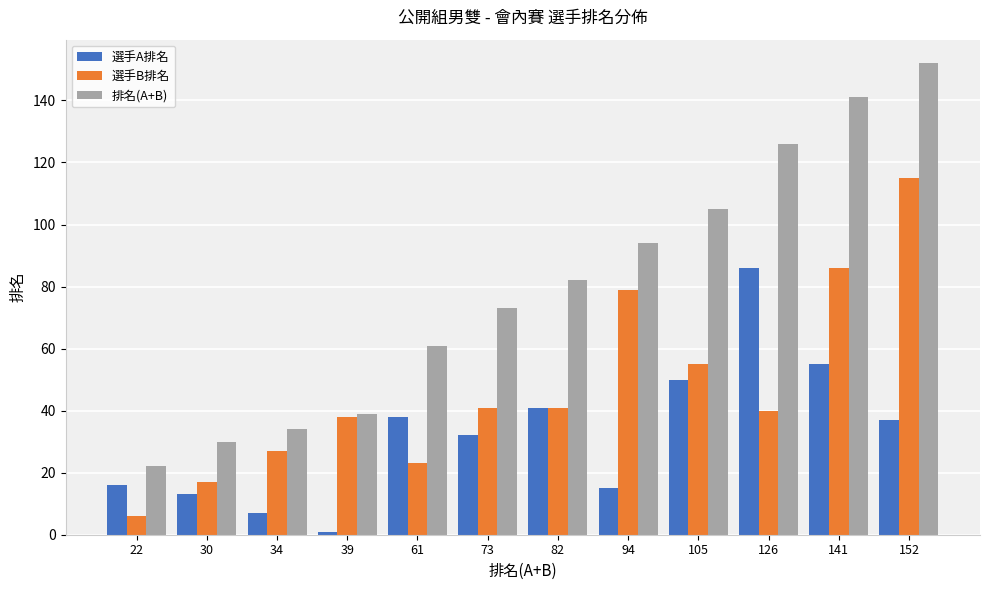

Which category has the highest value in the 選手B排名 series?

152